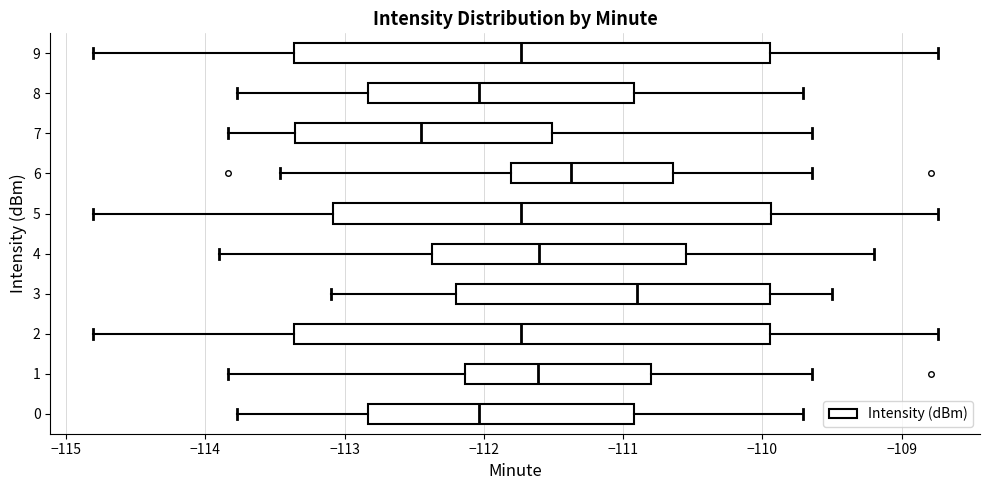

Which box has the furthest to the left median line?

7